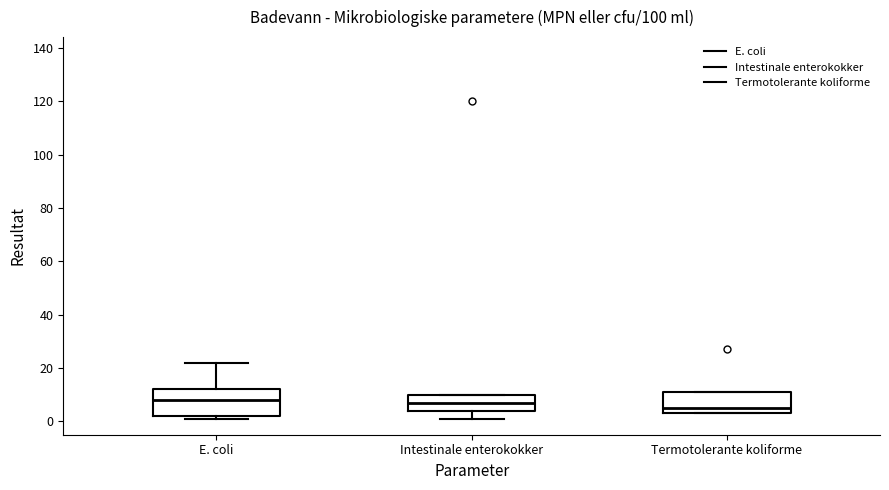

Reading left to right, read every box against the y-axis: the position of its median line, the range the box covers, and the ends of its whiskers. The values are not printed on the chart, so give them approximately, as read against the axis.

E. coli: median 8, box 2 to 12, whiskers 2 (just below the box's lower edge) to 22
Intestinale enterokokker: median 8, box 4 to 10, whiskers 2 to 10
Termotolerante koliforme: median 6, box 4 to 12, whiskers 4 to 12